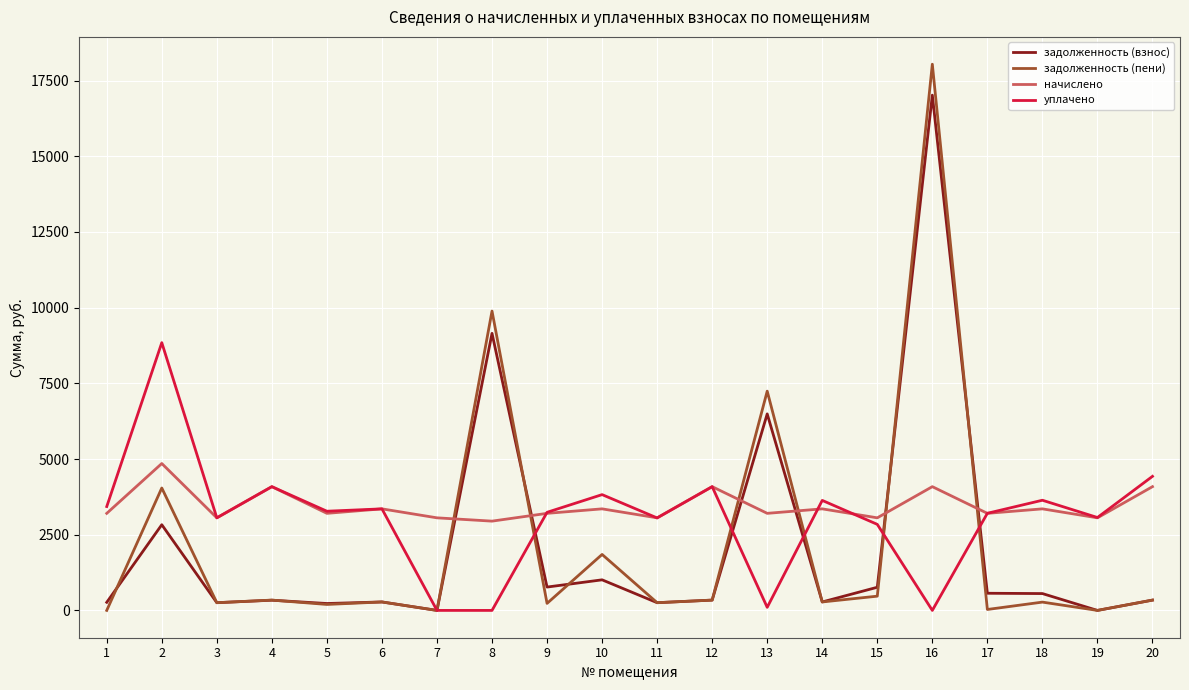

At which label does уплачено reach its peak?

2